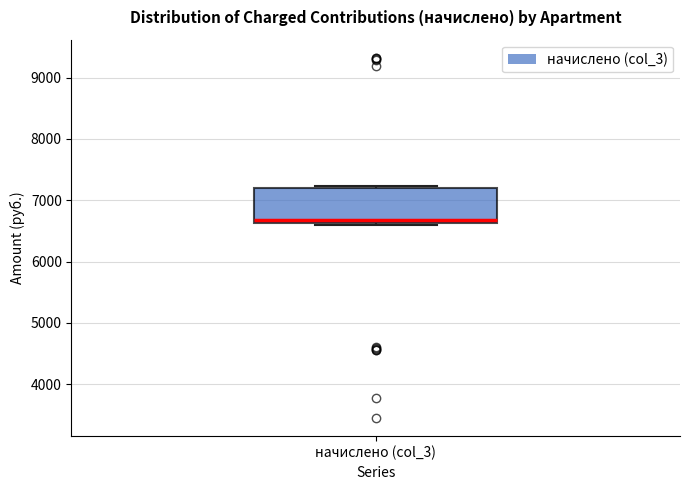

Where is the lower edge of the box for начислено (col_3) on the y-axis? The values are not printed on the chart, so give them approximately, as read against the axis.

6600